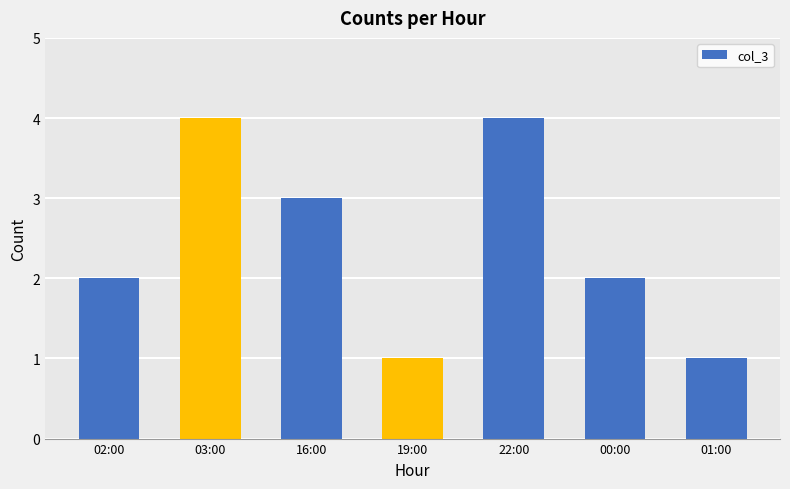

What is the maximum value shown in the chart?

4